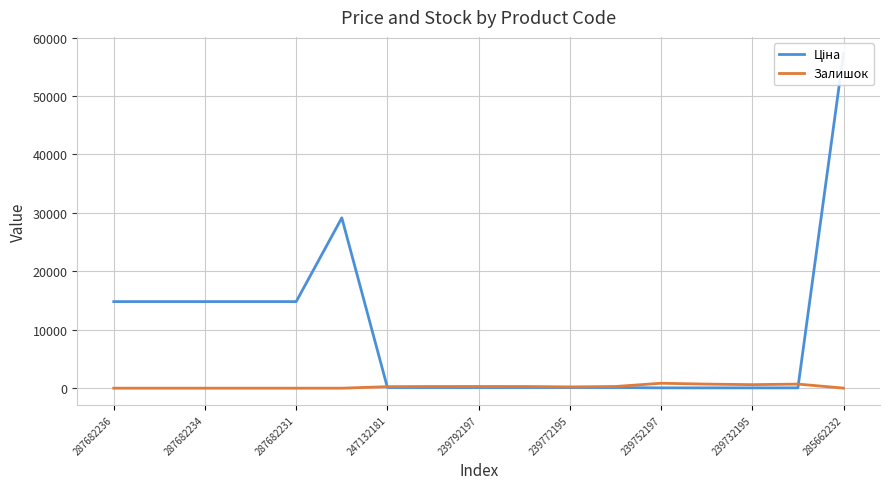

At how many categories does at least one series exceed 26837?

2